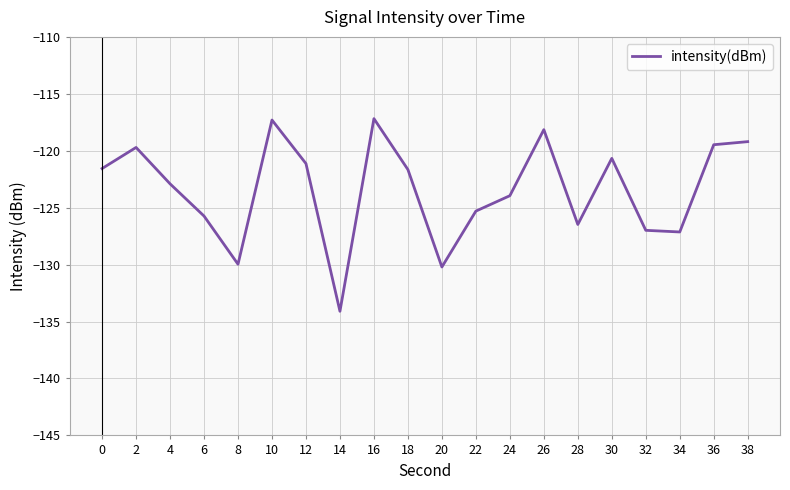

The chart shows a value of -190.3 at 20. True or false?

False